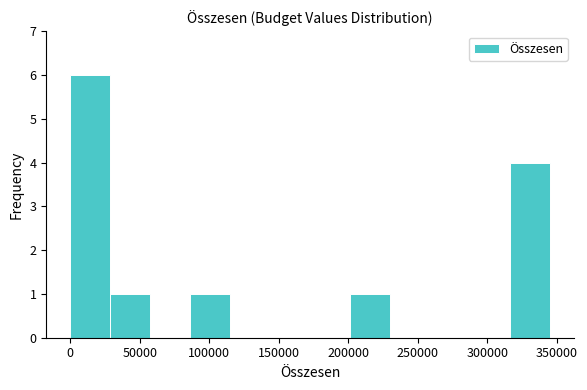

What is the height of the bar covering 85000 to 115000 on the x-axis? Neither the bar edges nor the heights are printed on the chart, so give them approximately, as read against the axes.

1